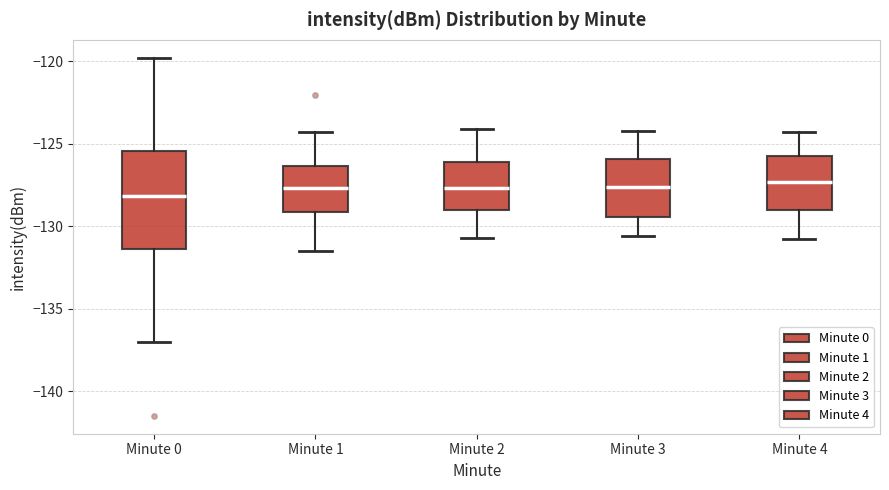

Comparing the boxes themselves (not the whiskers), which one is the tallest?

Minute 0